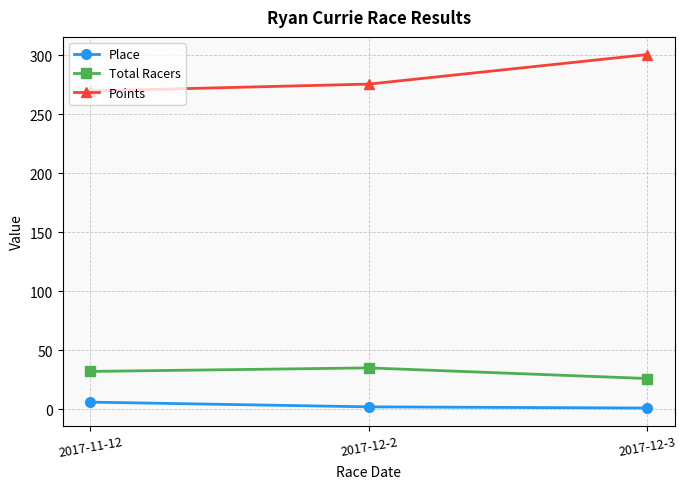

How many series are shown in this chart?

3